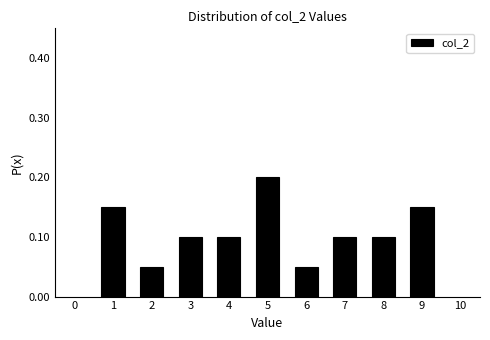

How many values are between 0 and 1?

9